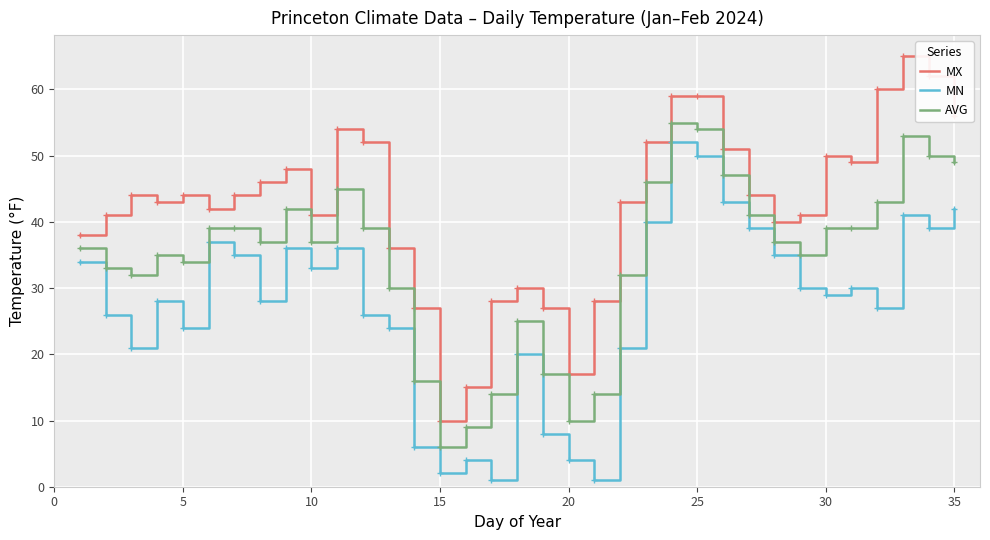

True or false: AVG and MN intersect in this chart.

False